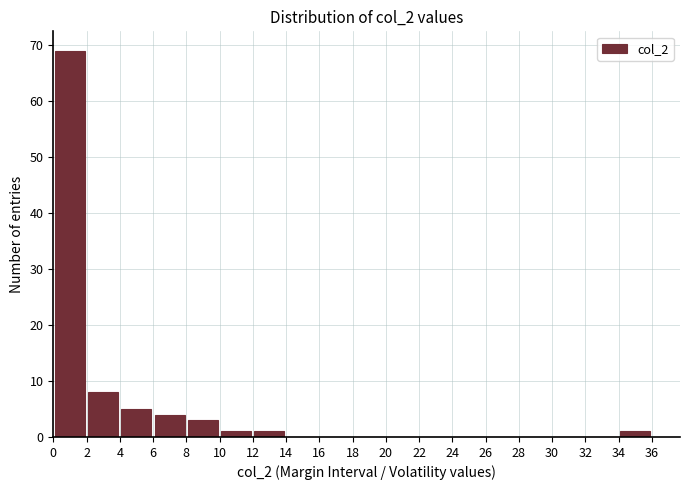

What is the height of the bar covering 8 to 10 on the x-axis? The values are not printed on the chart, so give them approximately, as read against the axis.

3